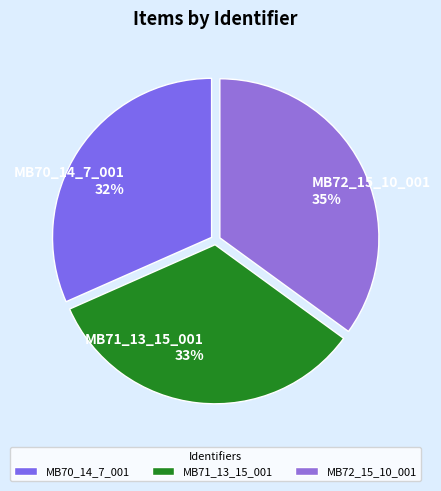

Is there any slice that represents more than half of the pie?

No